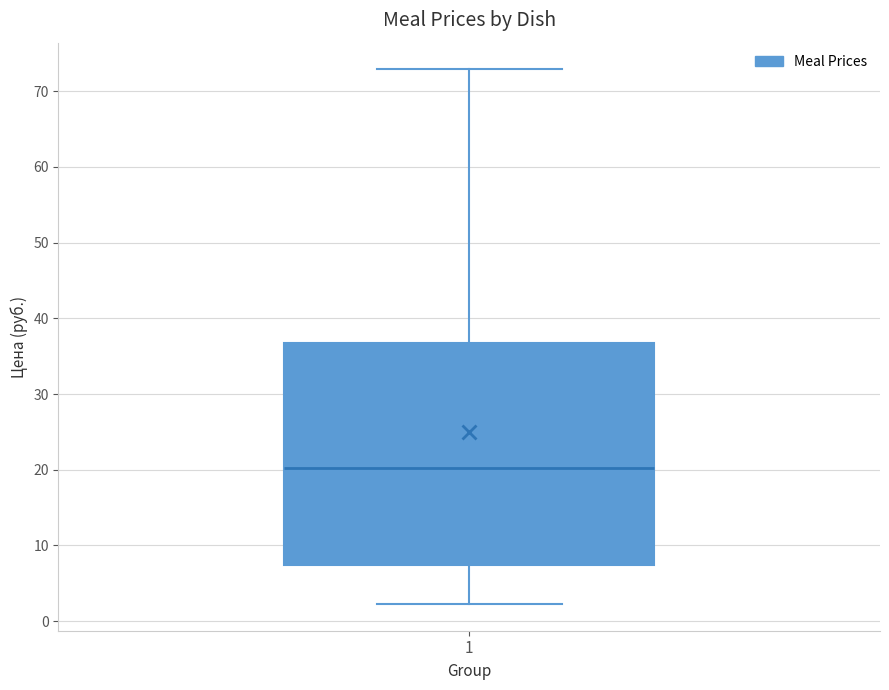

Read this box plot against the y-axis: the position of the median line, the range covered by the box, and the ends of both whiskers. The values are not printed on the chart, so give them approximately, as read against the axis.

median 20, box 7 to 37, whiskers 2 to 73